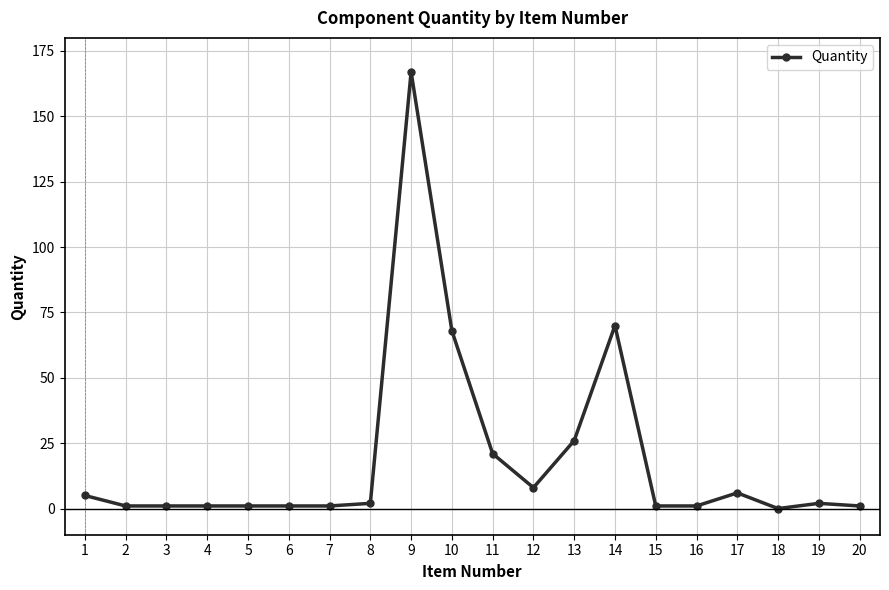

Approximately how many times larger is the value at 10 compared to 11?

3.2